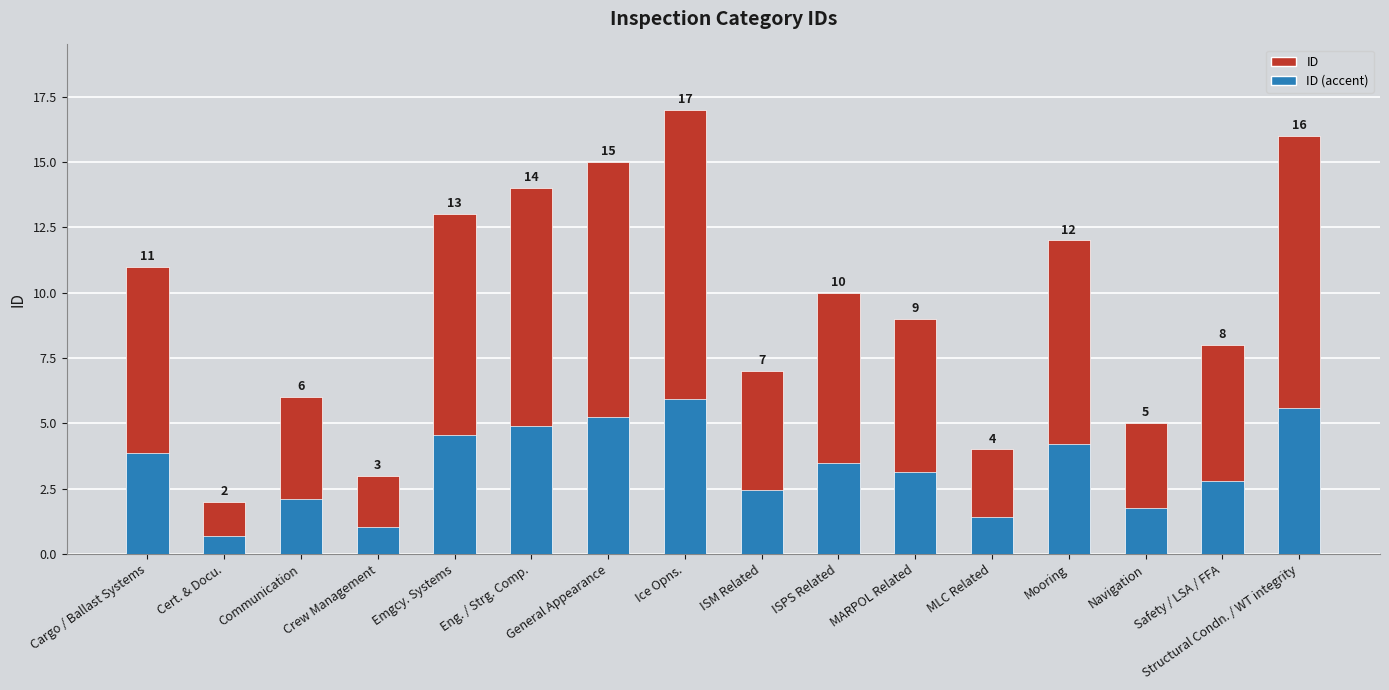

The value at ISPS Related is 10. True or false?

True